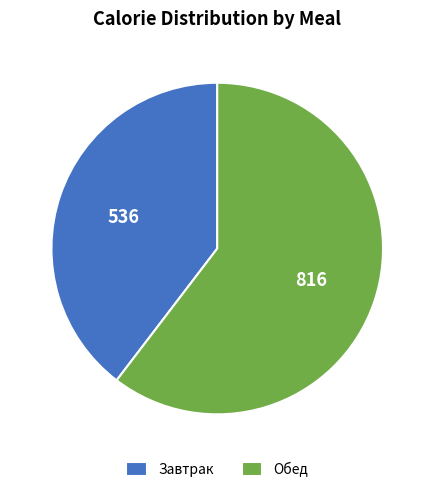

What is the smallest slice in the pie chart?

Завтрак